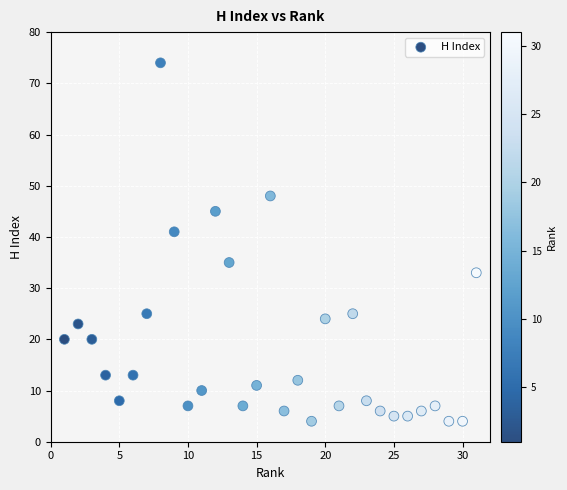

What is the range of Y values (max minus min)?

70